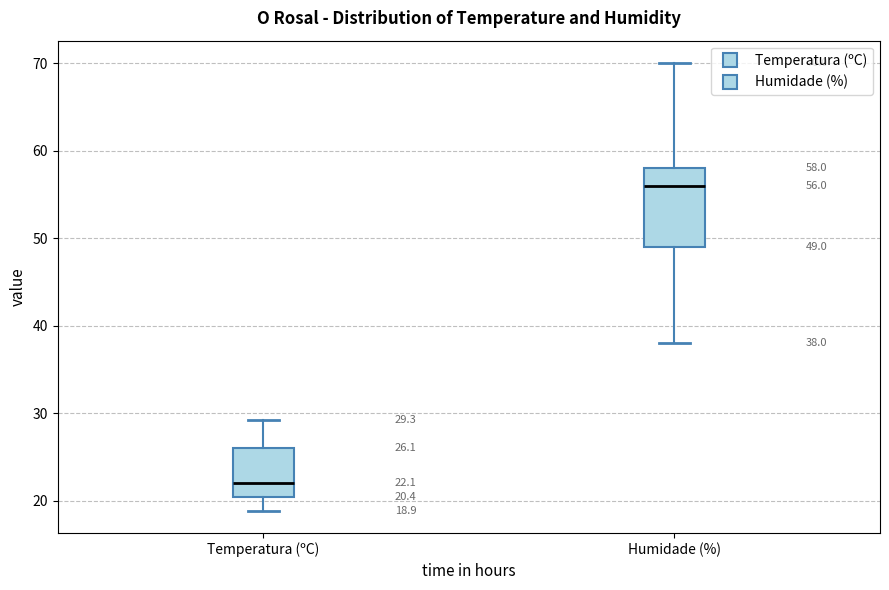

Which box has the highest median line?

Humidade (%)